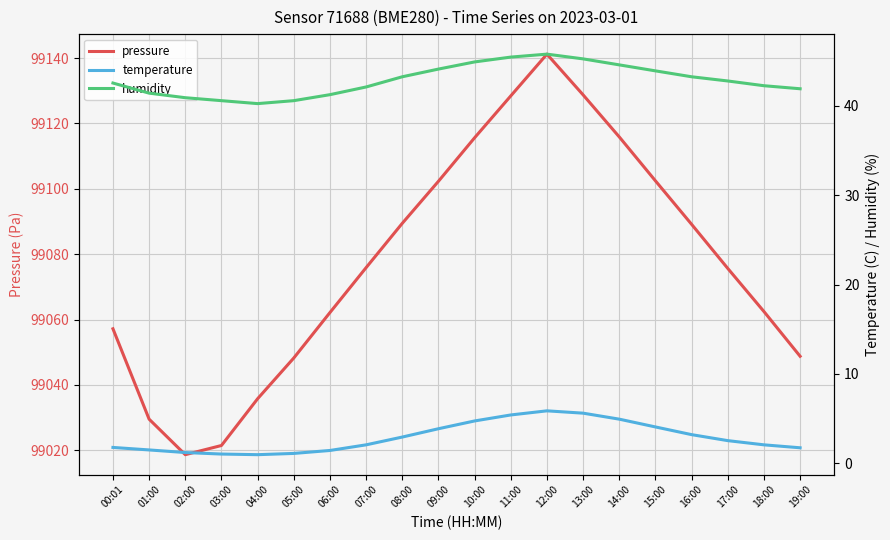

Reading right to left, what are all the values shown in this chart?

pressure: 99048.8	99062.4	99075.6	99089.1	99102.4	99115.9	99128.8	99141.2	99128.4	99115.6	99102.3	99089.4	99075.9	99062.1	99048.2	99035.8	99021.4	99018.6	99029.5	99057.2
temperature: 1.8	2.1	2.5	3.2	4.1	5.0	5.6	5.9	5.4	4.8	3.9	3.0	2.1	1.4	1.1	1.0	1.1	1.2	1.5	1.8
humidity: 41.9	42.2	42.8	43.2	43.9	44.5	45.2	45.8	45.4	44.9	44.1	43.2	42.1	41.2	40.5	40.2	40.5	40.9	41.4	42.5